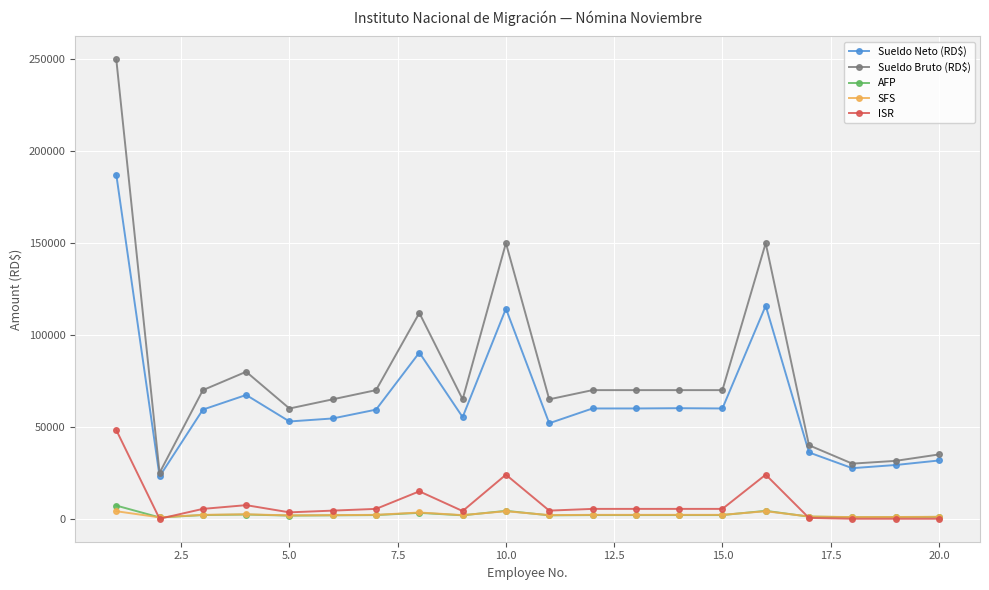

Which series has the largest total across all categories?

Sueldo Bruto (RD$)